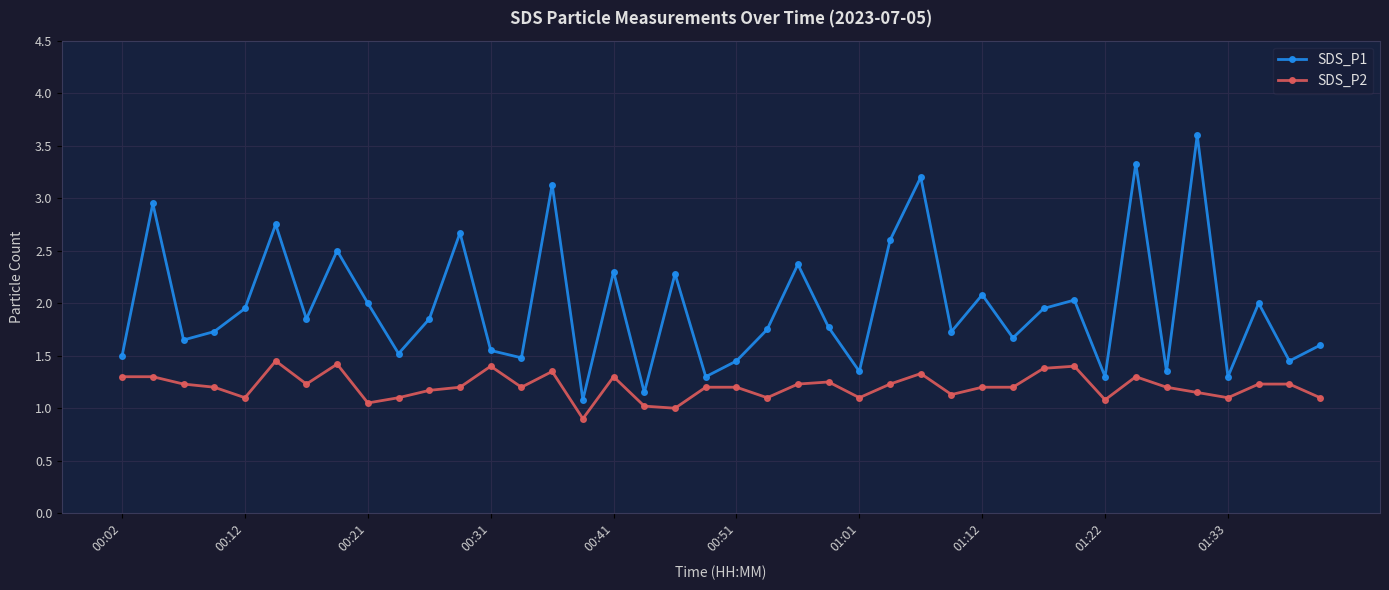

What is the value of the SDS_P1 point at the 34th from the left?

3.3